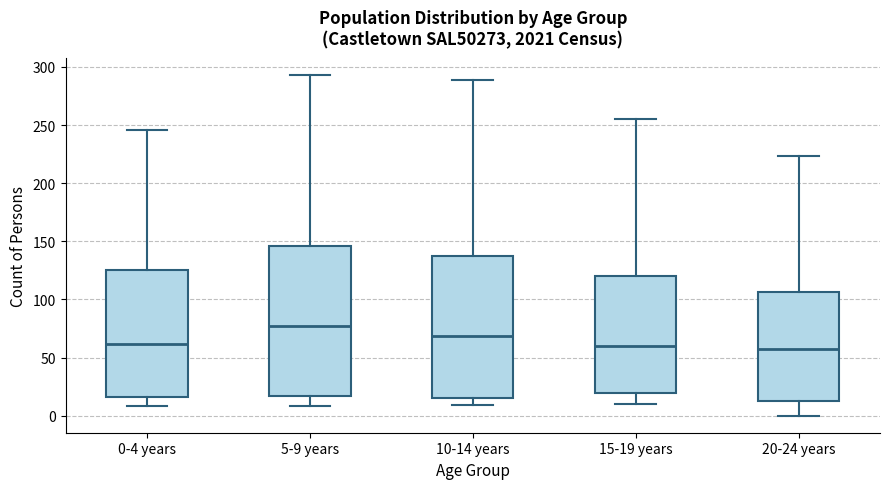

Reading left to right, transcribe this box plot: for each box, give where its median line is, the range the box spans, and where its two whiskers end, as read against the y-axis. The values are not printed on the chart, so give them approximately, as read against the axis.

0-4 years: median 60, box 15 to 125, whiskers 10 to 245
5-9 years: median 80, box 15 to 145, whiskers 10 to 295
10-14 years: median 70, box 15 to 140, whiskers 10 to 290
15-19 years: median 60, box 20 to 120, whiskers 10 to 255
20-24 years: median 55, box 10 to 105, whiskers 0 to 225